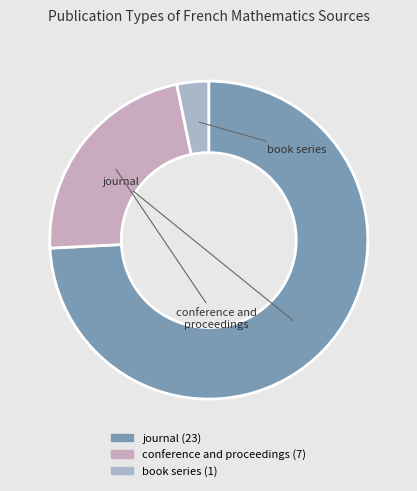

Approximately how many times larger is the value at conference and proceedings compared to book series?

7.0